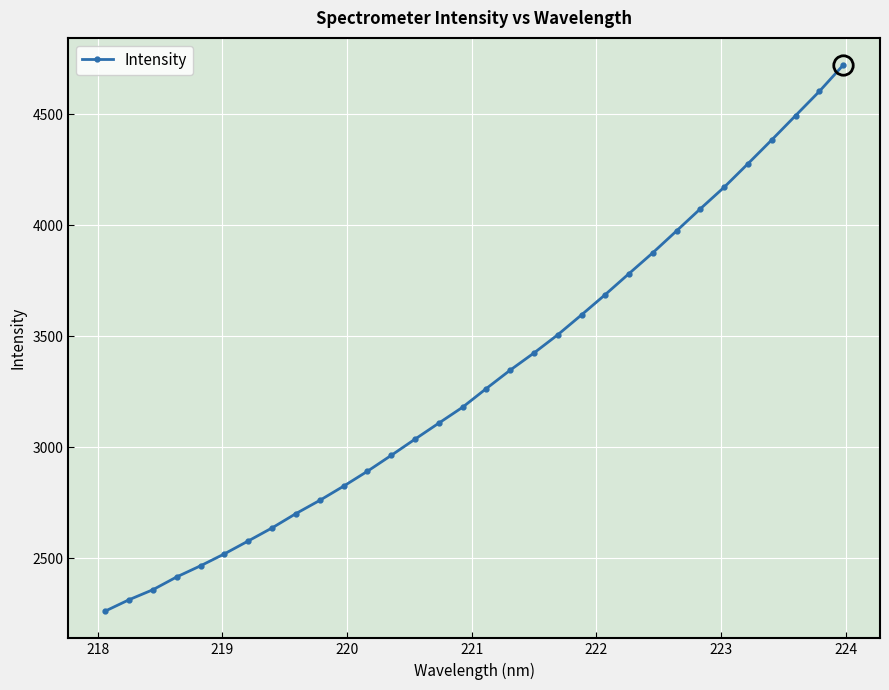

True or false: there are more than 0 points higher than both neighbors.

False